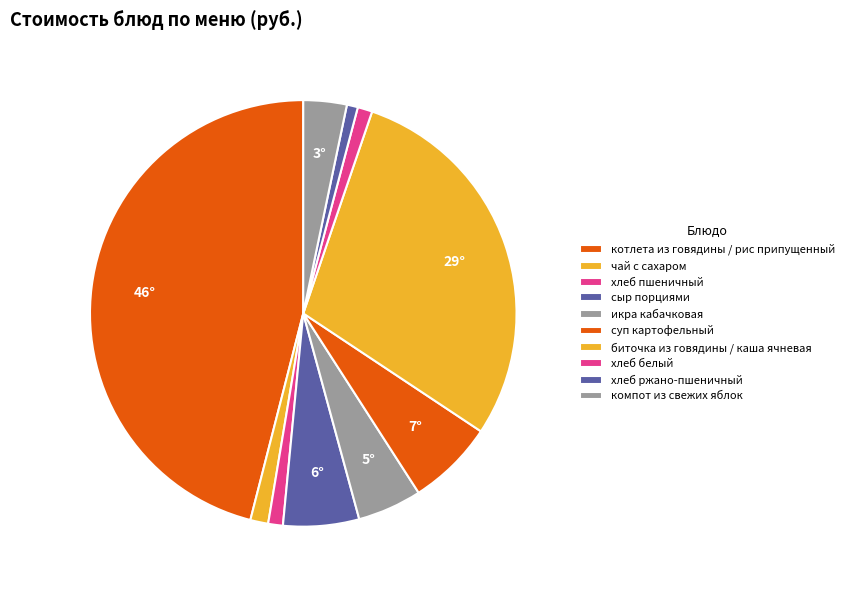

Does сыр порциями represent more than half of the total?

No